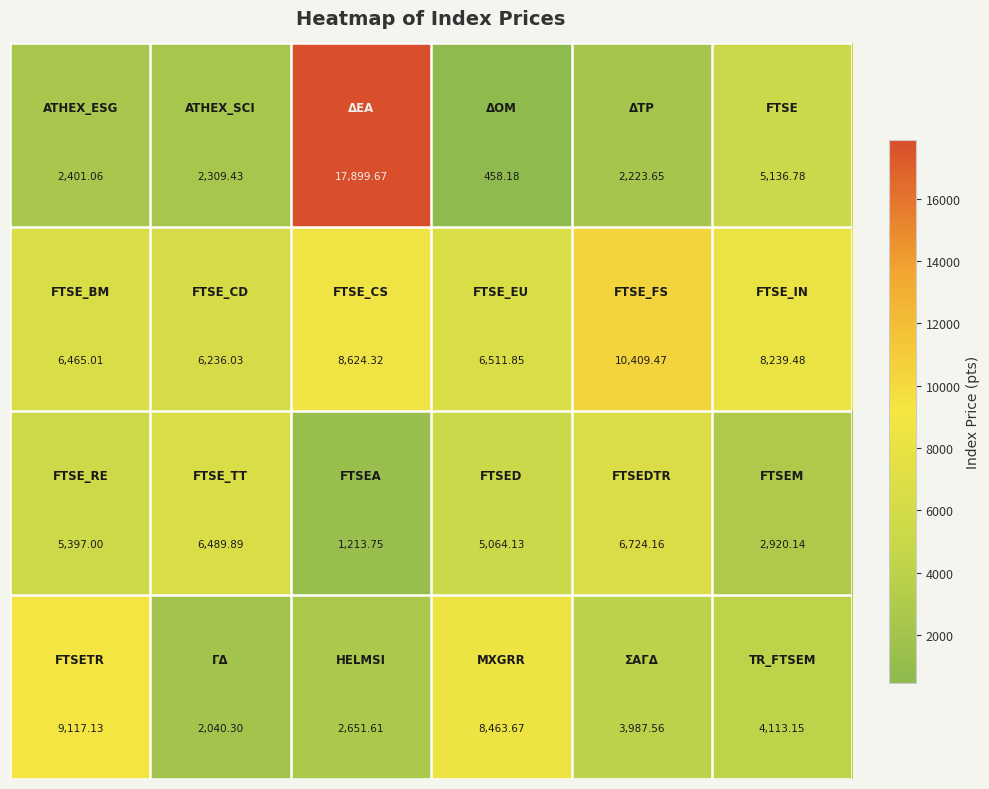

How many distinct data groups are displayed?

4